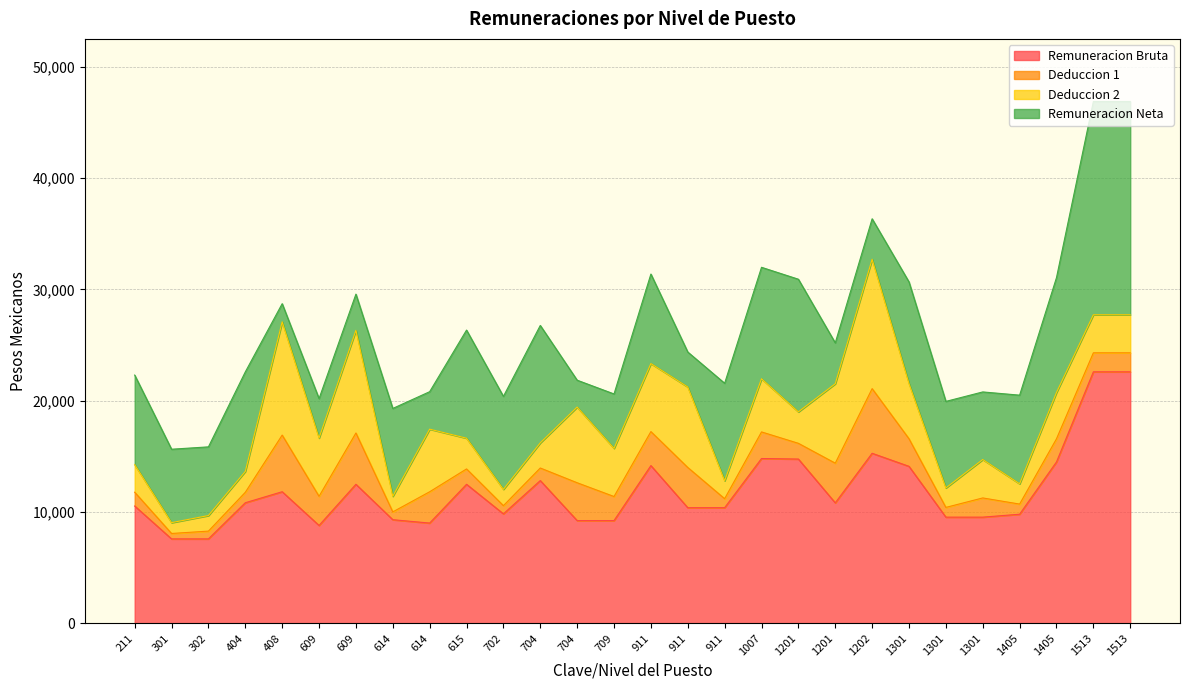

The value of Deduccion 1 at 704 is 1130.0. True or false?

True